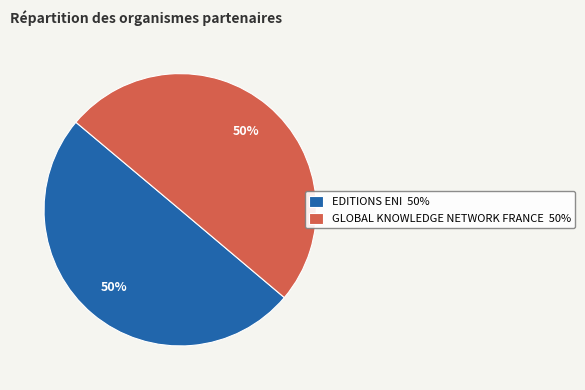

To the nearest percent, what is the average slice percentage?

50%